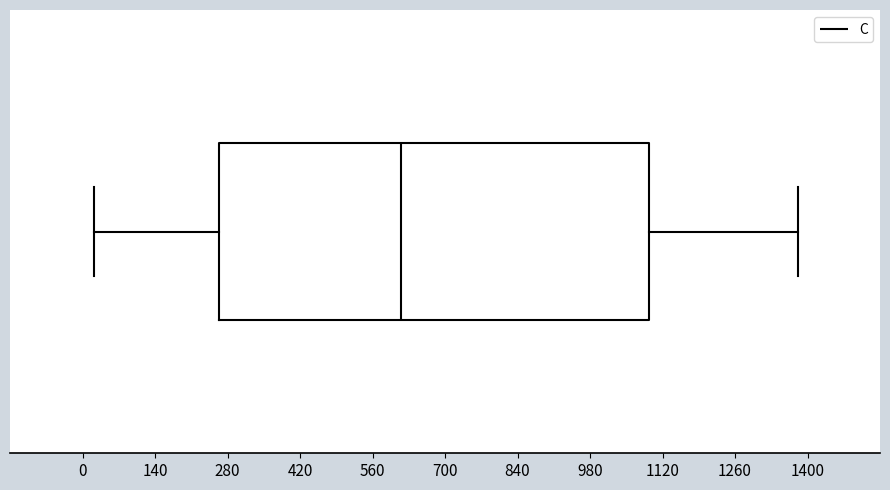

Read this box plot against the x-axis: the position of the median line, the range covered by the box, and the ends of both whiskers. The values are not printed on the chart, so give them approximately, as read against the axis.

median 620, box 260 to 1100, whiskers 20 to 1380